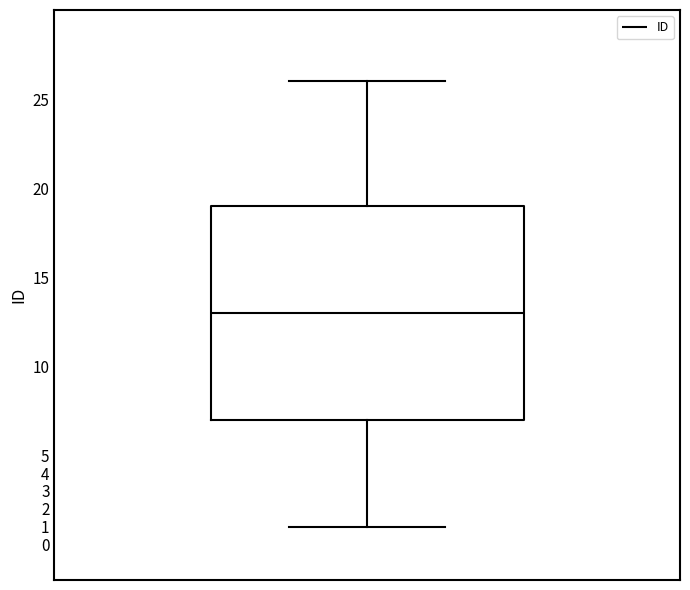

Where is the lower edge of the box on the y-axis? The values are not printed on the chart, so give them approximately, as read against the axis.

7